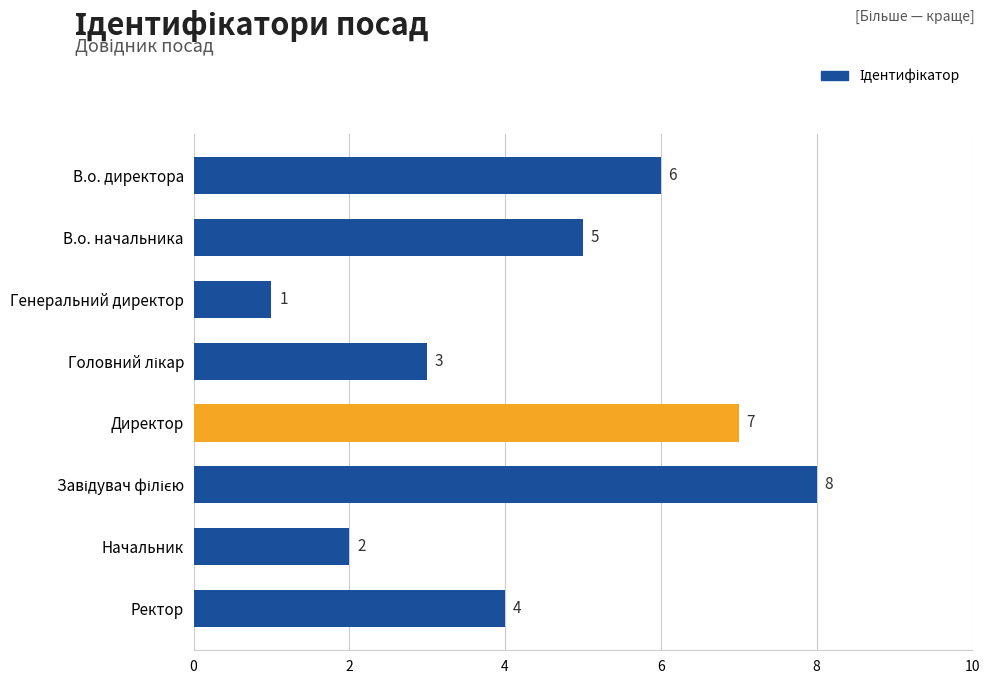

Where is the data nearest to the value 4?

Ректор